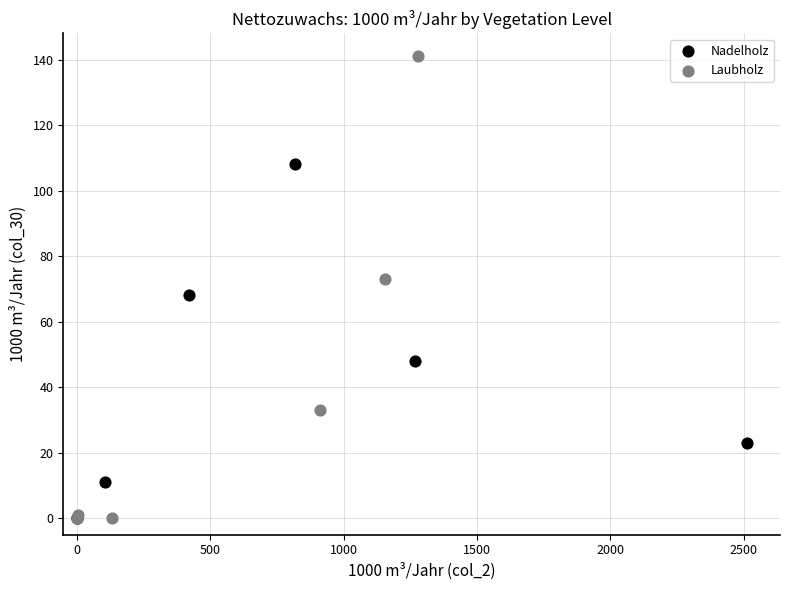

Which series reaches the maximum Y coordinate?

Laubholz